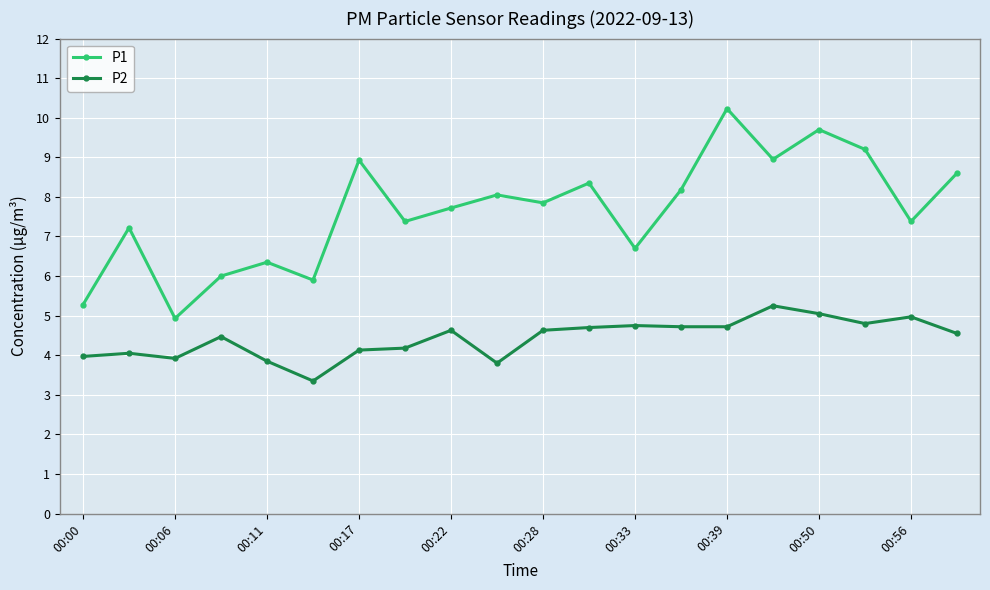

What is the greatest value displayed?

10.2